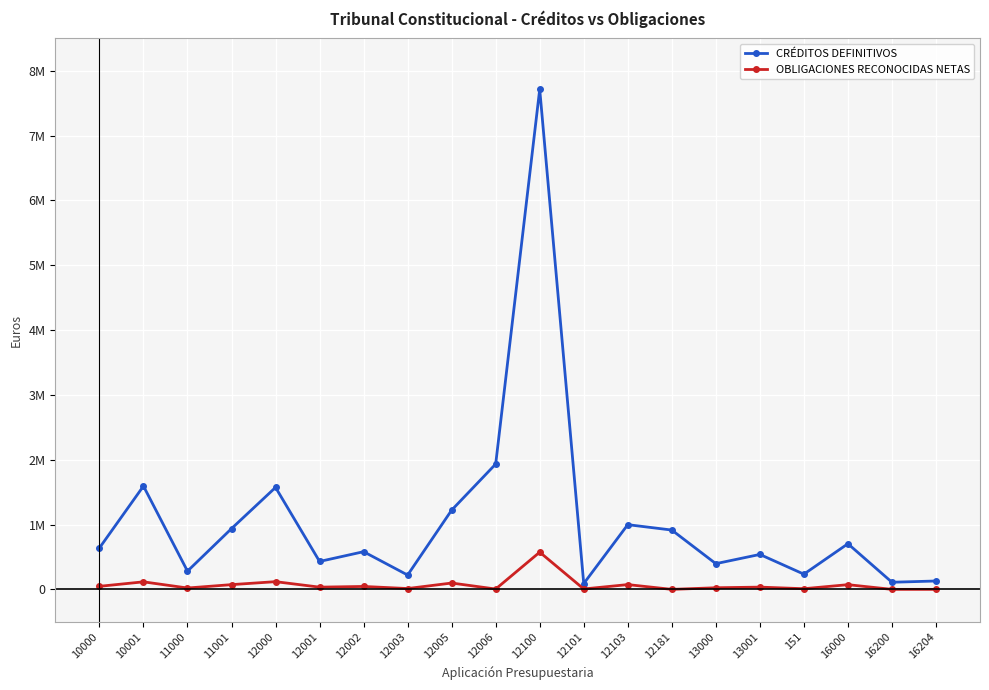

Is this an area chart (filled region under the line)?

No